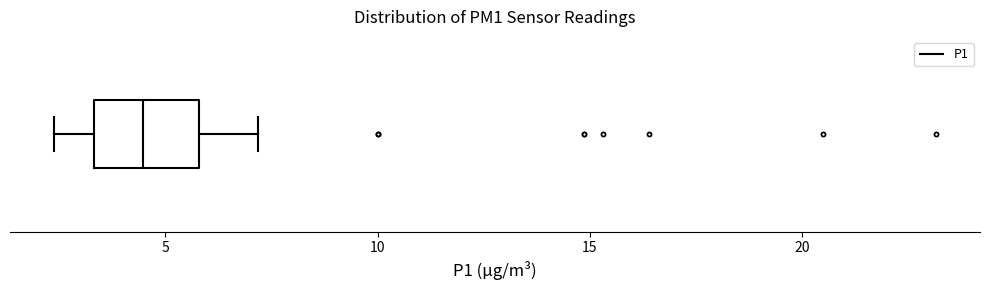

Where is the left edge of the box on the x-axis? The values are not printed on the chart, so give them approximately, as read against the axis.

3.5